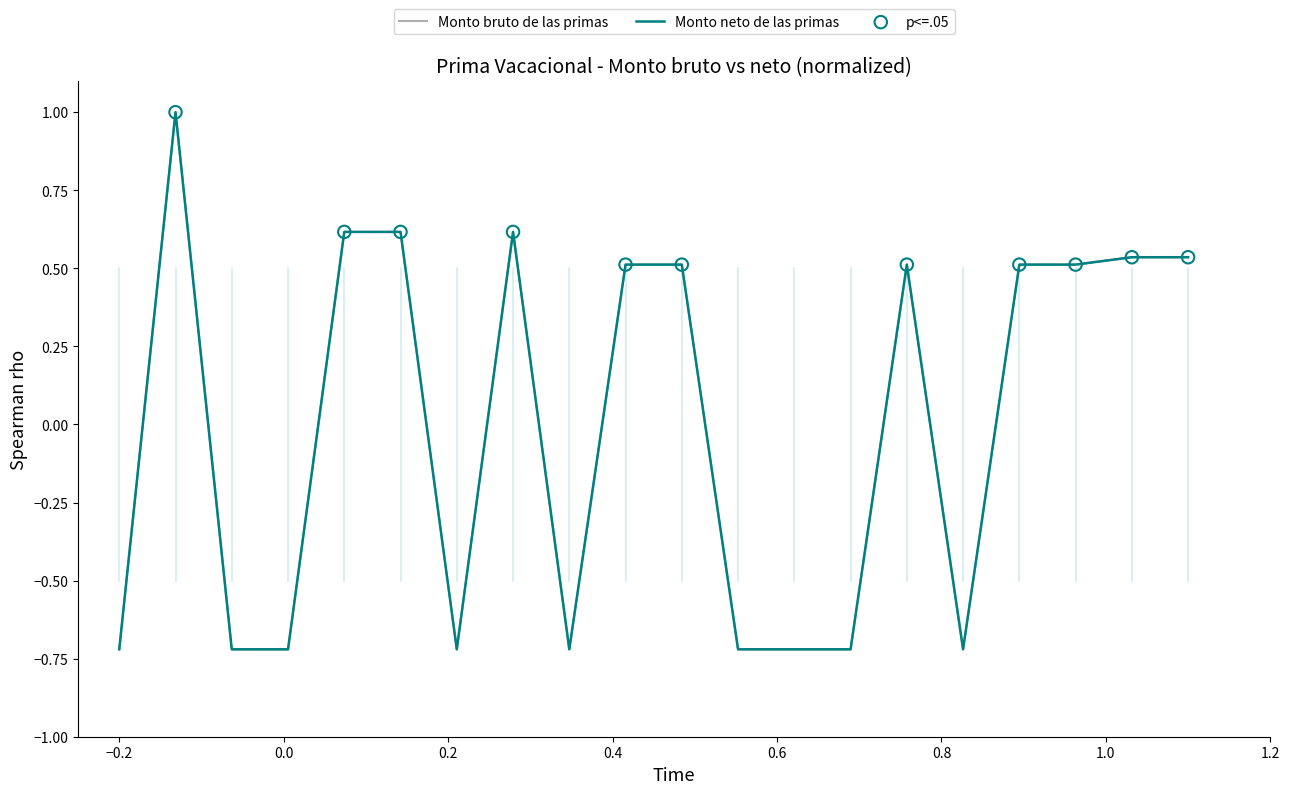

Does the chart have visible grid lines?

No